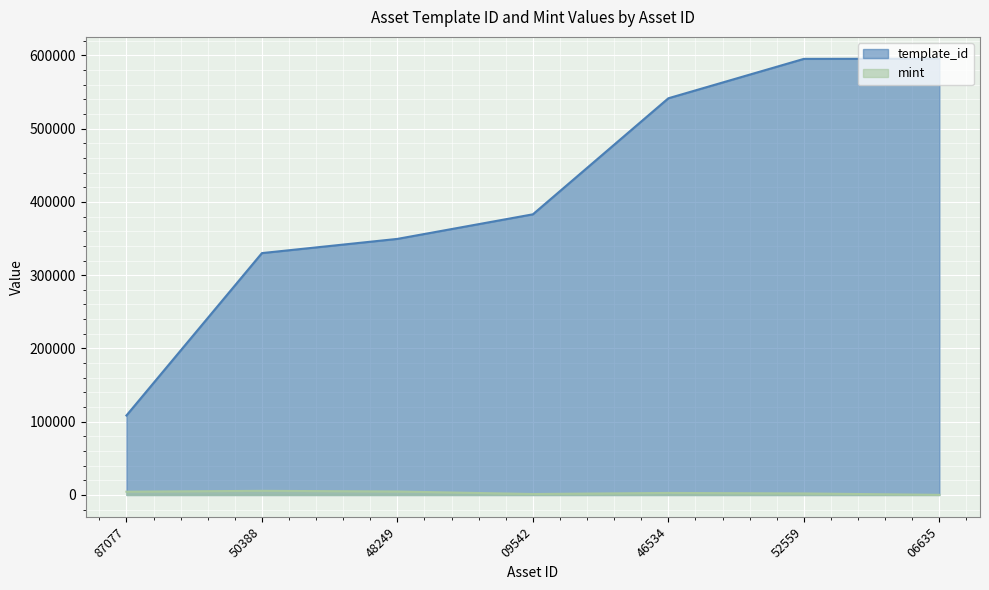

At which label is template_id closest to 351975?

48249